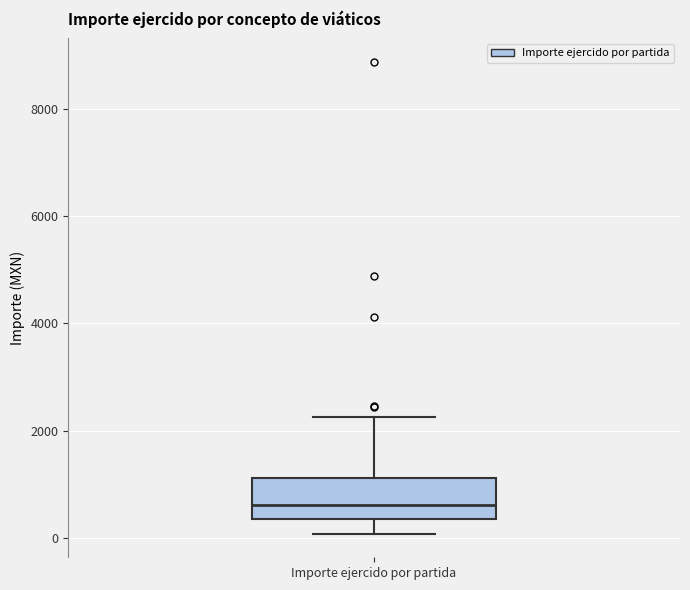

Where does the lower whisker of the box for Importe ejercido por partida end on the y-axis? The values are not printed on the chart, so give them approximately, as read against the axis.

0